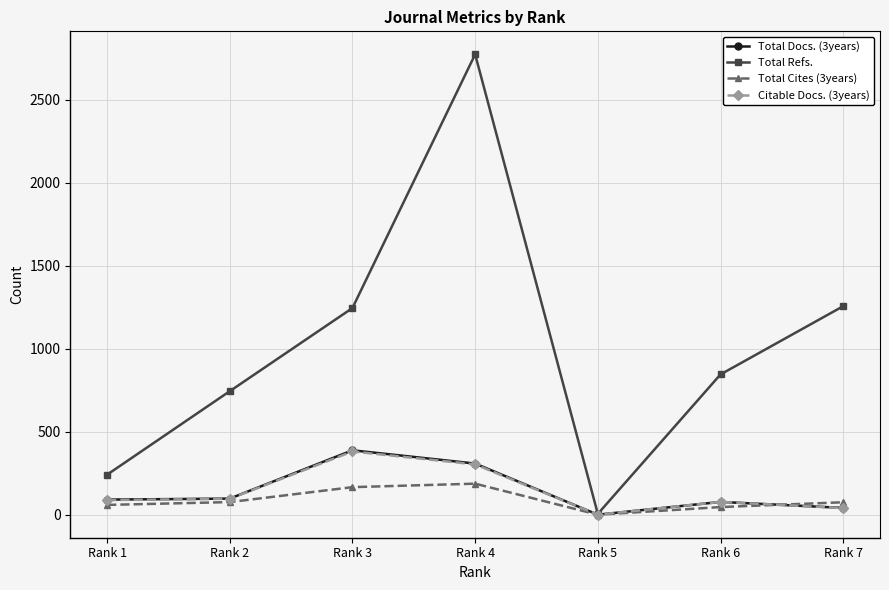

The value of Citable Docs. (3years) at Rank 4 is 303. True or false?

True